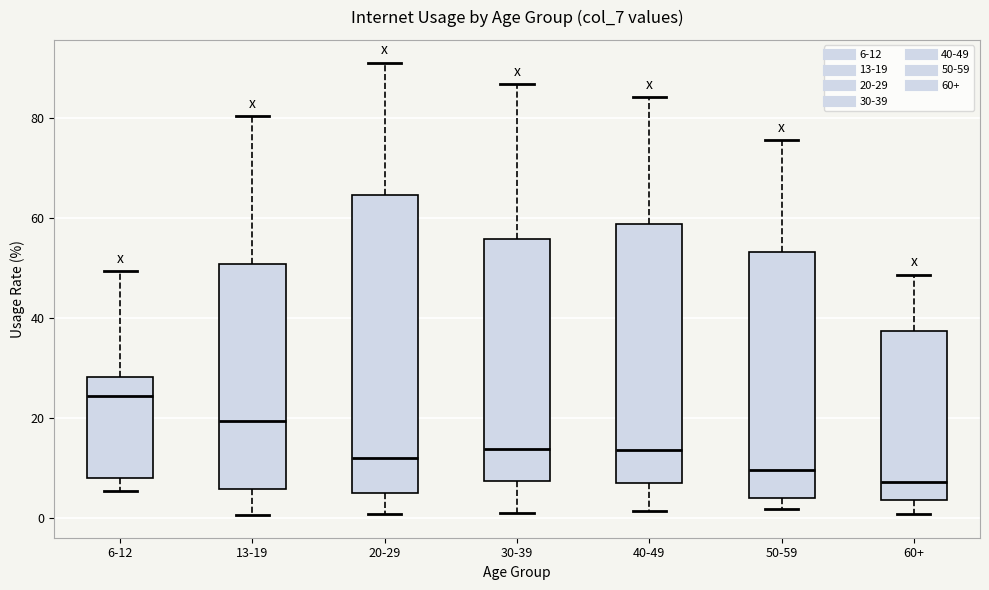

Reading left to right, transcribe this box plot: for each box, give where its median line is, the range the box spans, and where its two whiskers end, as read against the y-axis. The values are not printed on the chart, so give them approximately, as read against the axis.

6-12: median 24, box 8 to 28, whiskers 6 to 50
13-19: median 20, box 6 to 50, whiskers 0 to 80
20-29: median 12, box 4 to 64, whiskers 0 to 92
30-39: median 14, box 8 to 56, whiskers 2 to 86
40-49: median 14, box 8 to 58, whiskers 2 to 84
50-59: median 10, box 4 to 54, whiskers 2 to 76
60+: median 8, box 4 to 38, whiskers 0 to 48